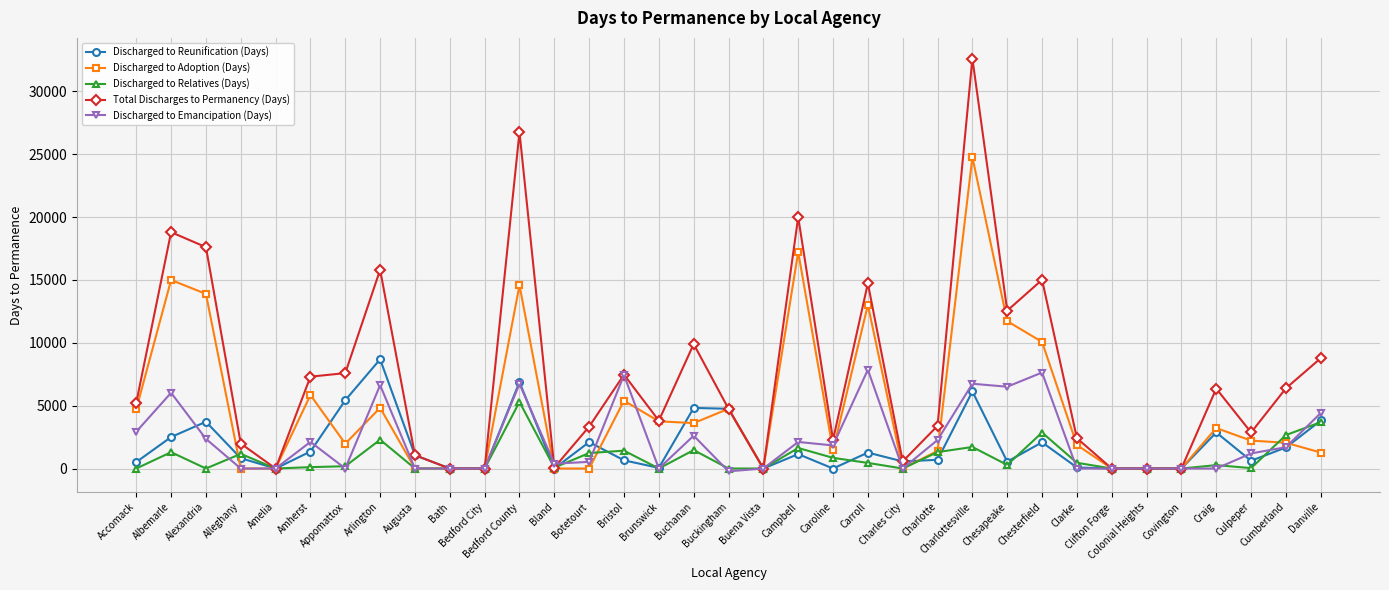

Is it true that Discharged to Adoption (Days) equals 5394 at Bristol?

True